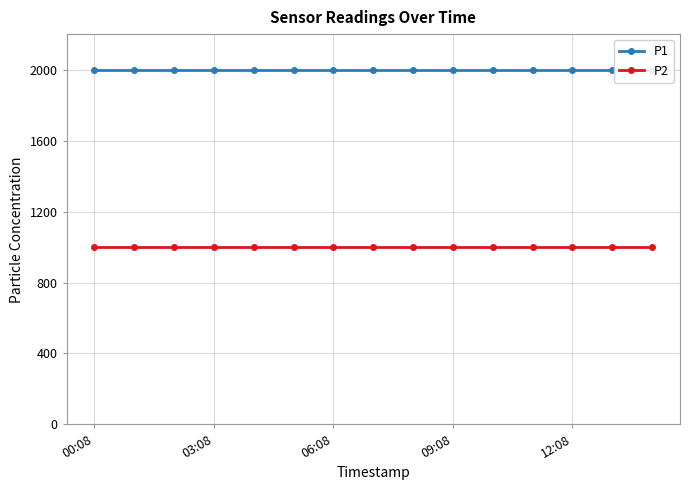

Reading left to right, what are all the values shown in this chart?

P1: 1999.9	1999.9	1999.9	1999.9	1999.9	1999.9	1999.9	1999.9	1999.9	1999.9	1999.9	1999.9	1999.9	1999.9	1999.9
P2: 999.9	999.9	999.9	999.9	999.9	999.9	999.9	999.9	999.9	999.9	999.9	999.9	999.9	999.9	999.9